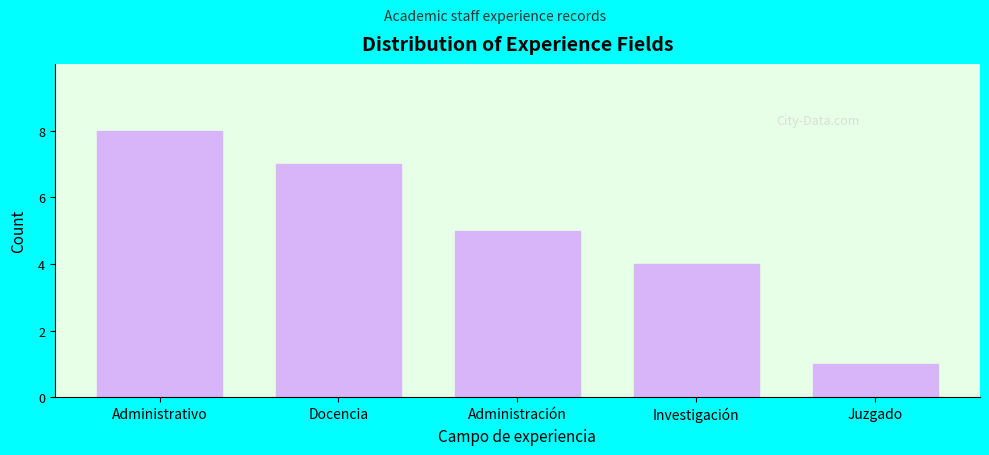

Reading left to right, extract all data points from this chart.

8	7	5	4	1